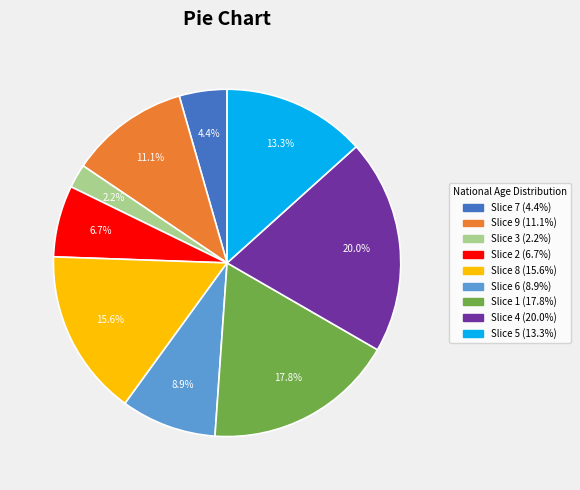

Is there a majority slice in this chart?

No